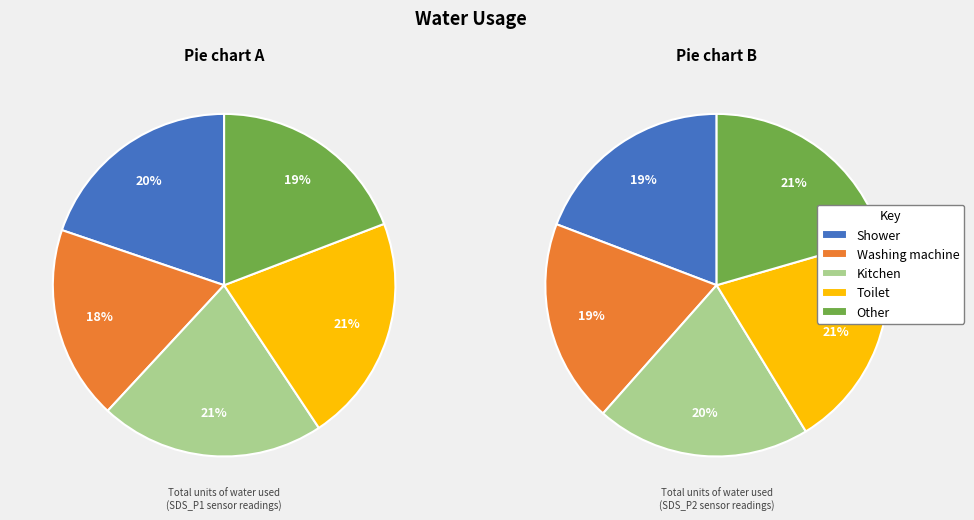

What is the ratio of the value at 28 to the value at 28?

1.0